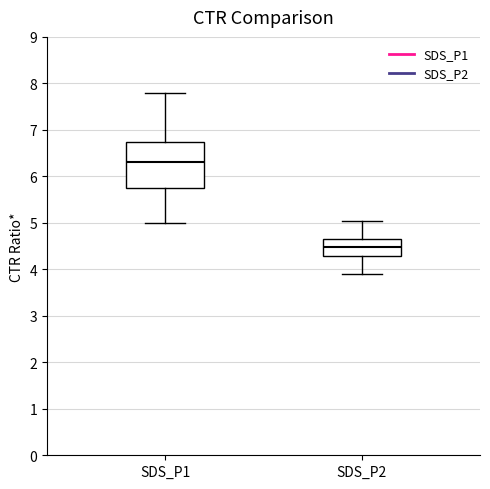

Reading left to right, transcribe this box plot: for each box, give where its median line is, the range the box spans, and where its two whiskers end, as read against the y-axis. The values are not printed on the chart, so give them approximately, as read against the axis.

SDS_P1: median 6.3, box 5.8 to 6.7, whiskers 5.0 to 7.8
SDS_P2: median 4.5, box 4.3 to 4.6, whiskers 3.9 to 5.1